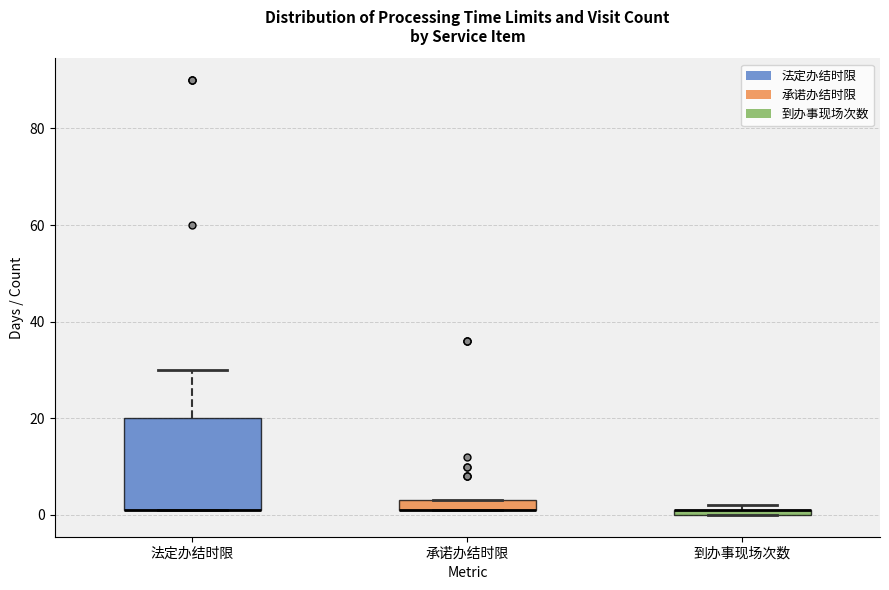

Where is the upper edge of the box for 法定办结时限 on the y-axis? The values are not printed on the chart, so give them approximately, as read against the axis.

20